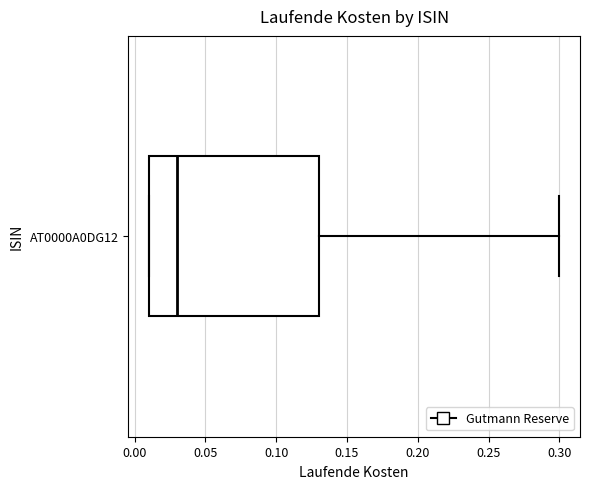

Read this box plot against the x-axis: the position of the median line, the range covered by the box, and the ends of both whiskers. The values are not printed on the chart, so give them approximately, as read against the axis.

median 0.03, box 0.01 to 0.13, whiskers 0.01 to 0.30